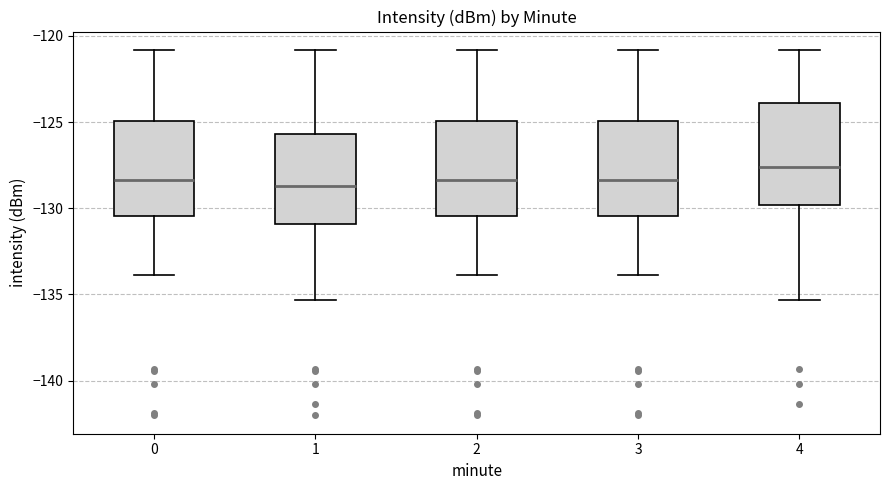

Reading left to right, transcribe this box plot: for each box, give where its median line is, the range the box spans, and where its two whiskers end, as read against the y-axis. The values are not printed on the chart, so give them approximately, as read against the axis.

0: median -128.5, box -130.5 to -125.0, whiskers -134.0 to -121.0
1: median -128.5, box -131.0 to -125.5, whiskers -135.5 to -121.0
2: median -128.5, box -130.5 to -125.0, whiskers -134.0 to -121.0
3: median -128.5, box -130.5 to -125.0, whiskers -134.0 to -121.0
4: median -127.5, box -130.0 to -124.0, whiskers -135.5 to -121.0